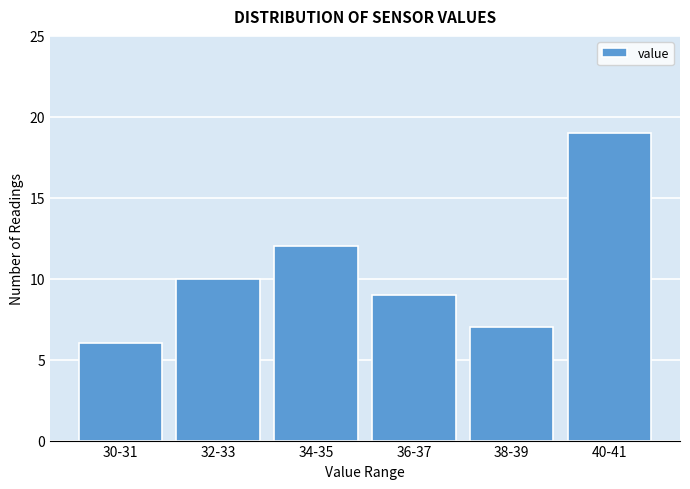

Reading right to left, extract all data points from this chart.

19	7	9	12	10	6